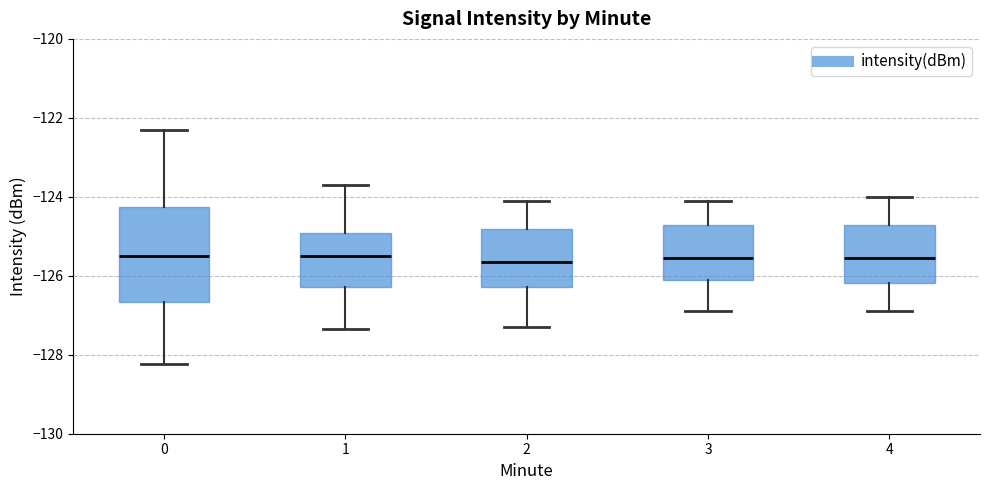

Comparing the boxes themselves (not the whiskers), which one is the tallest?

0